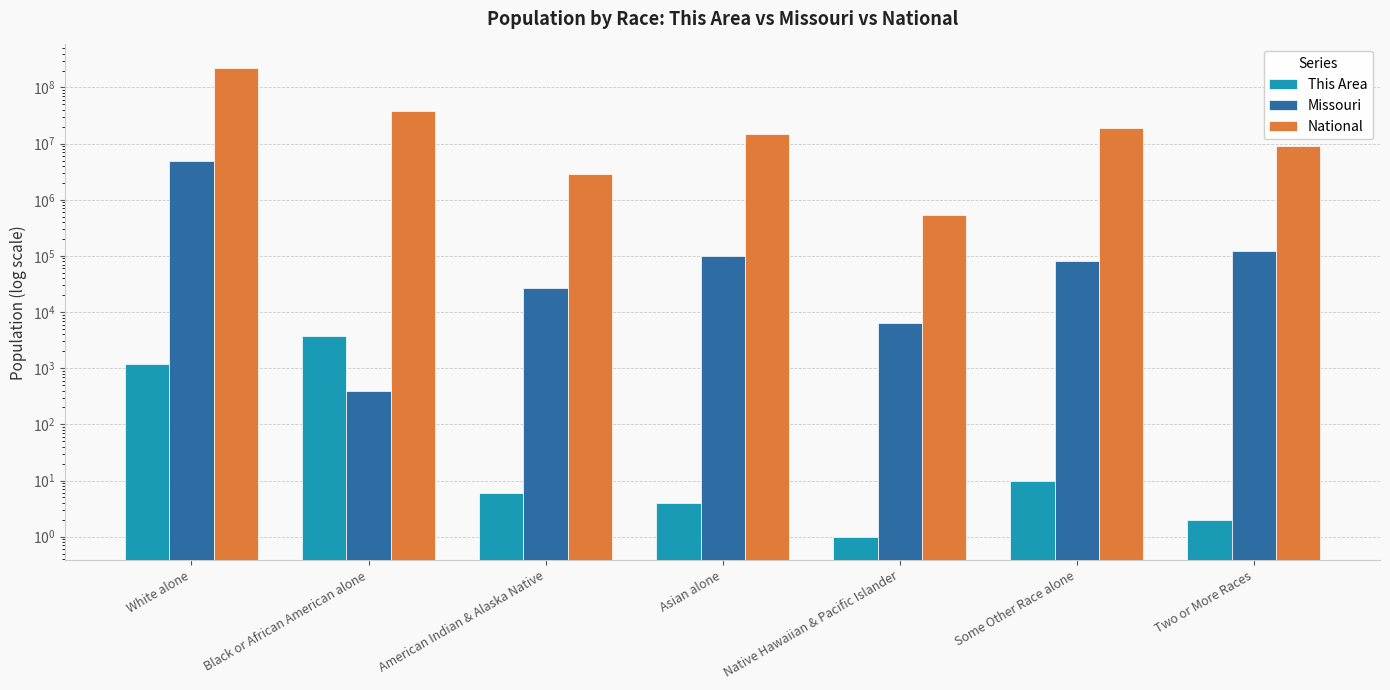

What is the sum of all This Area values?

4919